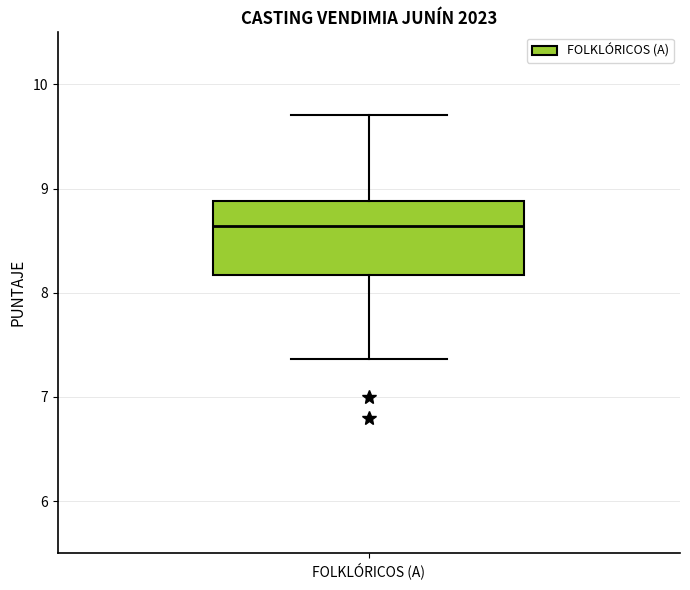

Transcribe this box plot: give where the median line is, the range the box spans, and where the two whiskers end, as read against the y-axis. The values are not printed on the chart, so give them approximately, as read against the axis.

median 8.6, box 8.2 to 8.9, whiskers 7.4 to 9.7